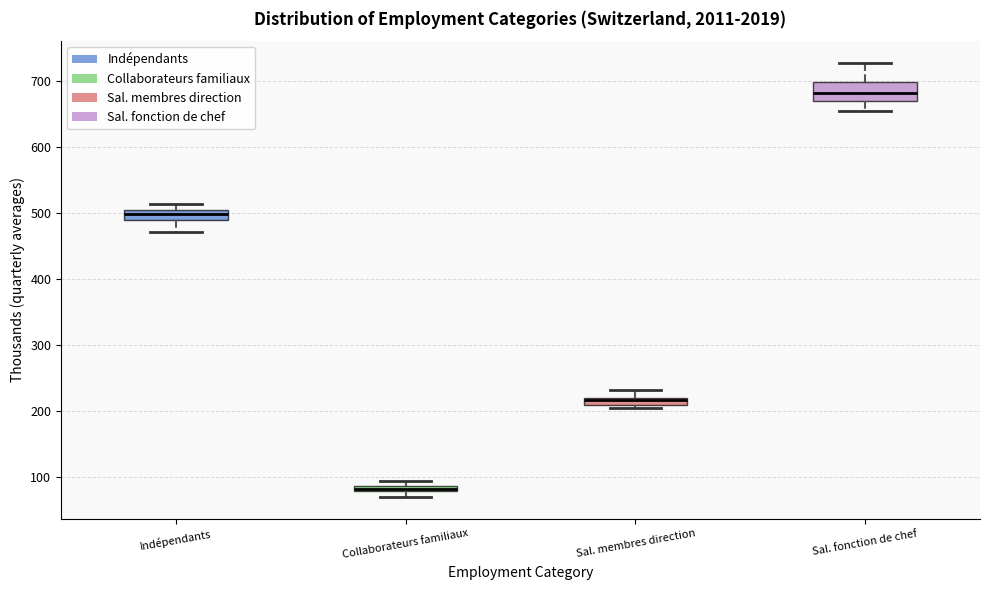

Which box is the tallest, from its lower edge to its upper edge?

Sal. fonction de chef